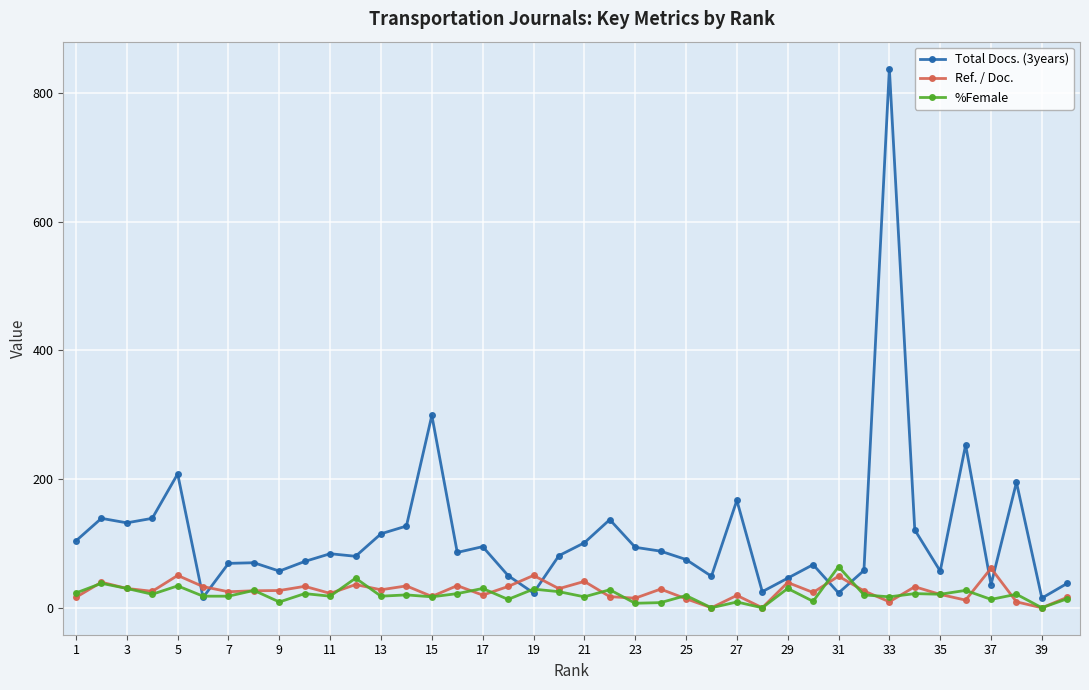

Which series has the largest total across all categories?

Total Docs. (3years)